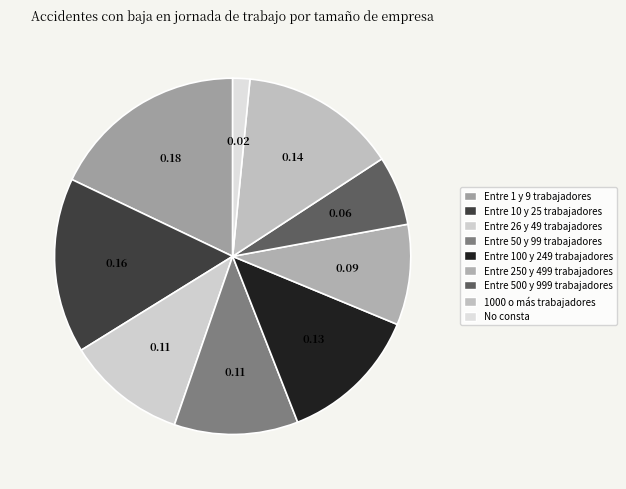

Count the number of slices in the pie.

9